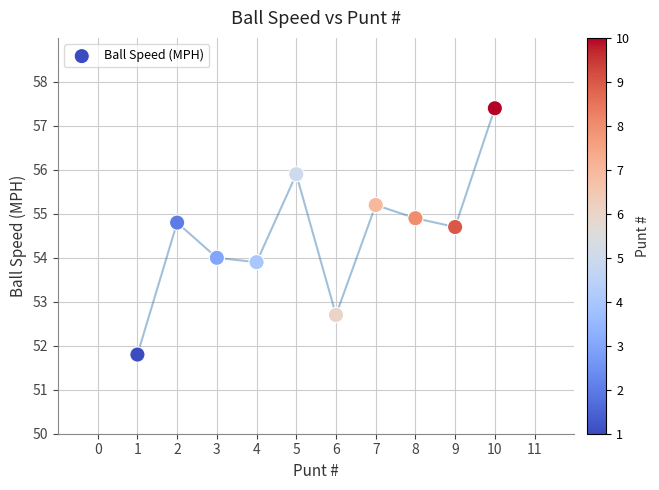

What is the range of Y values (max minus min)?

5.6